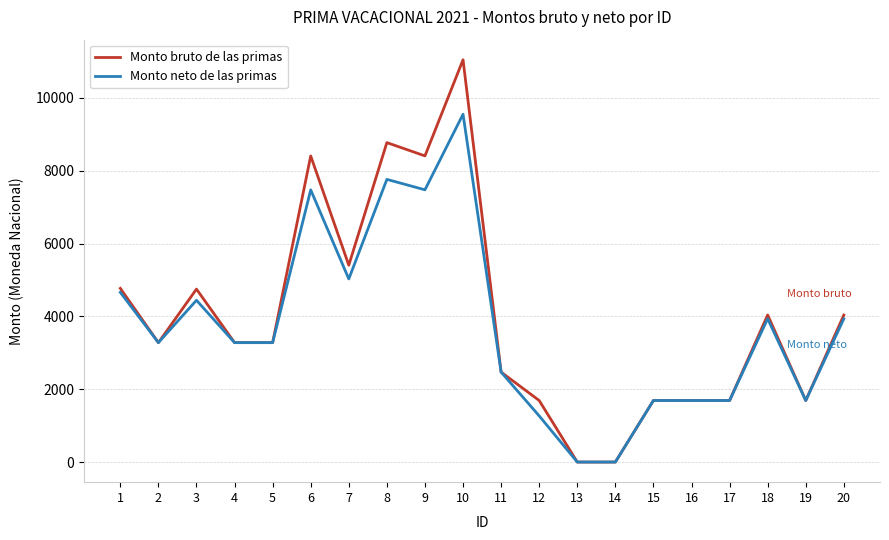

Which series has the largest range (max minus min)?

Monto bruto de las primas